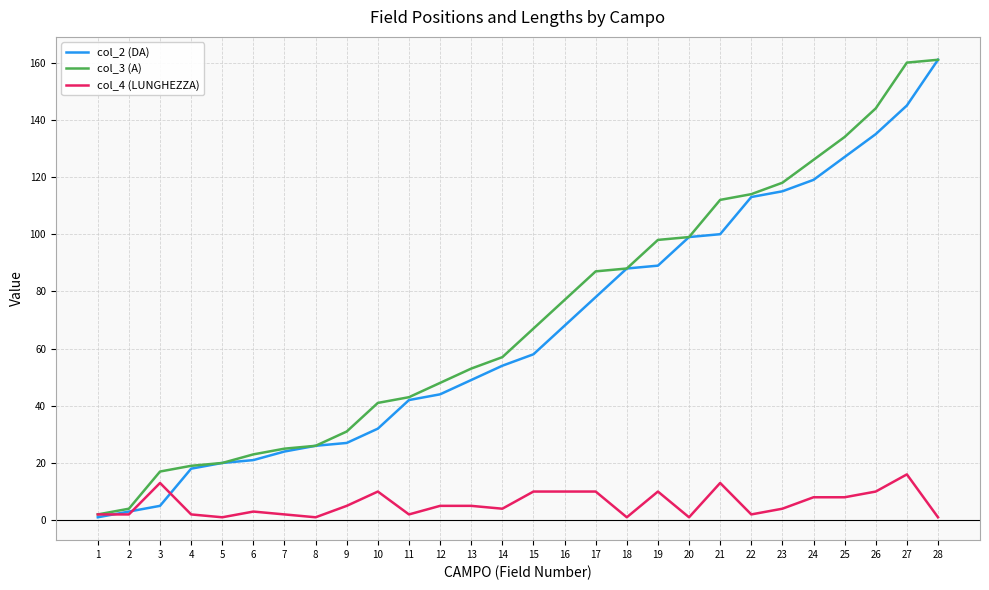

What is the maximum value shown in the chart?

161